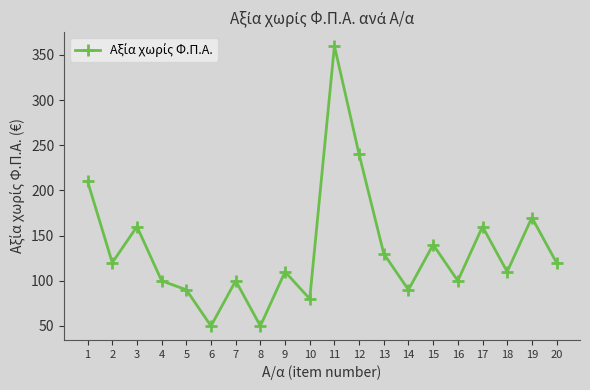

Is it true that the value at 2 is 120?

True